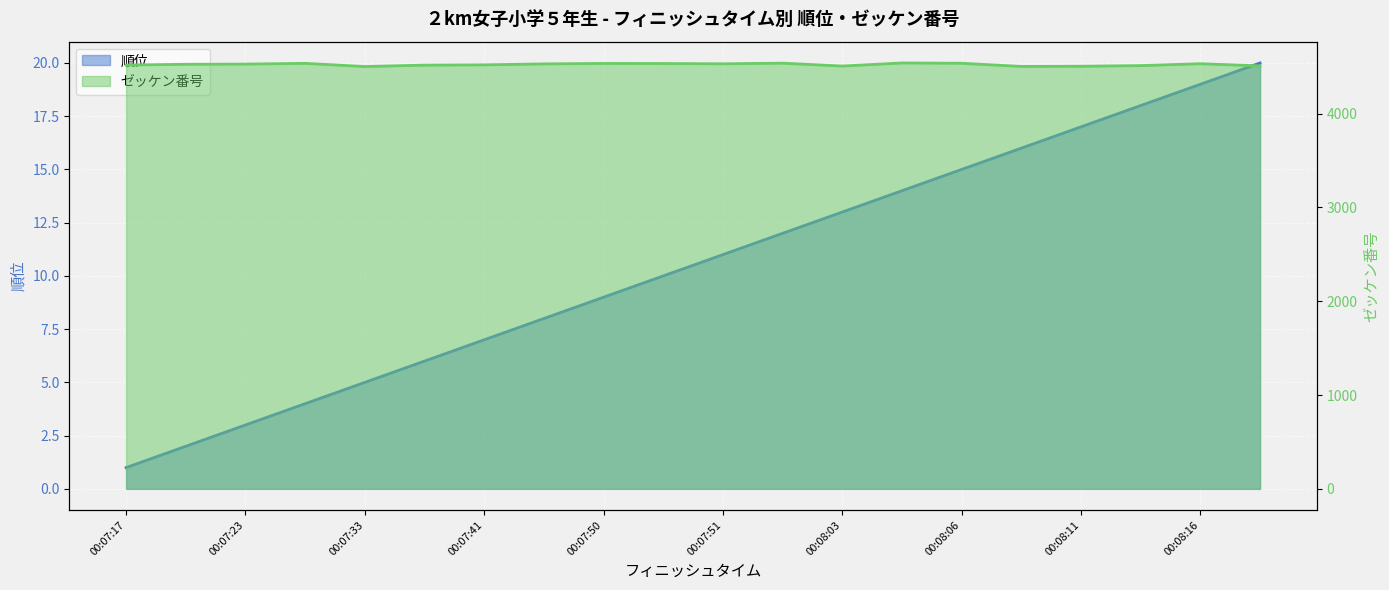

Reading left to right, extract all data points from this chart.

順位: 1	2	3	4	5	6	7	8	9	10	11	12	13	14	15	16	17	18	19	20
ゼッケン番号: 4519	4527	4529	4537	4503	4518	4521	4531	4536	4535	4532	4539	4508	4541	4538	4504	4506	4513	4533	4510